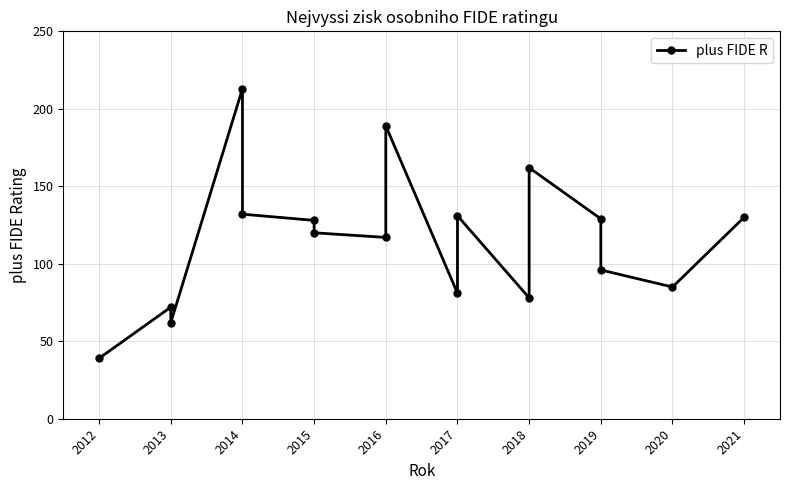

How many values are below 120?

8